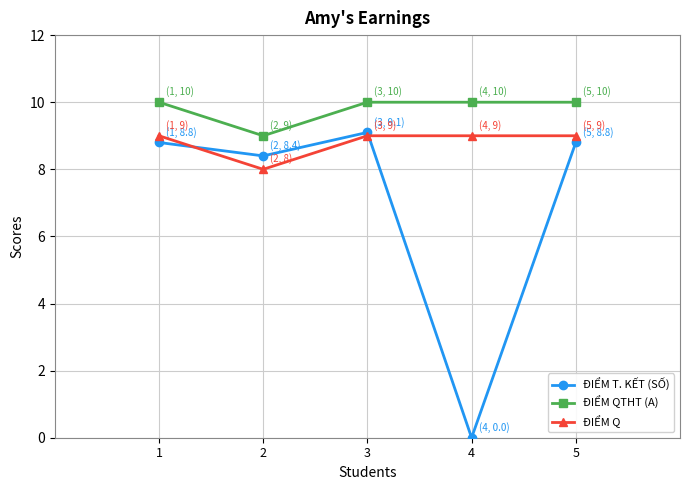

At which label does ĐIỂM T. KẾT (SỐ) first exceed 8?

1